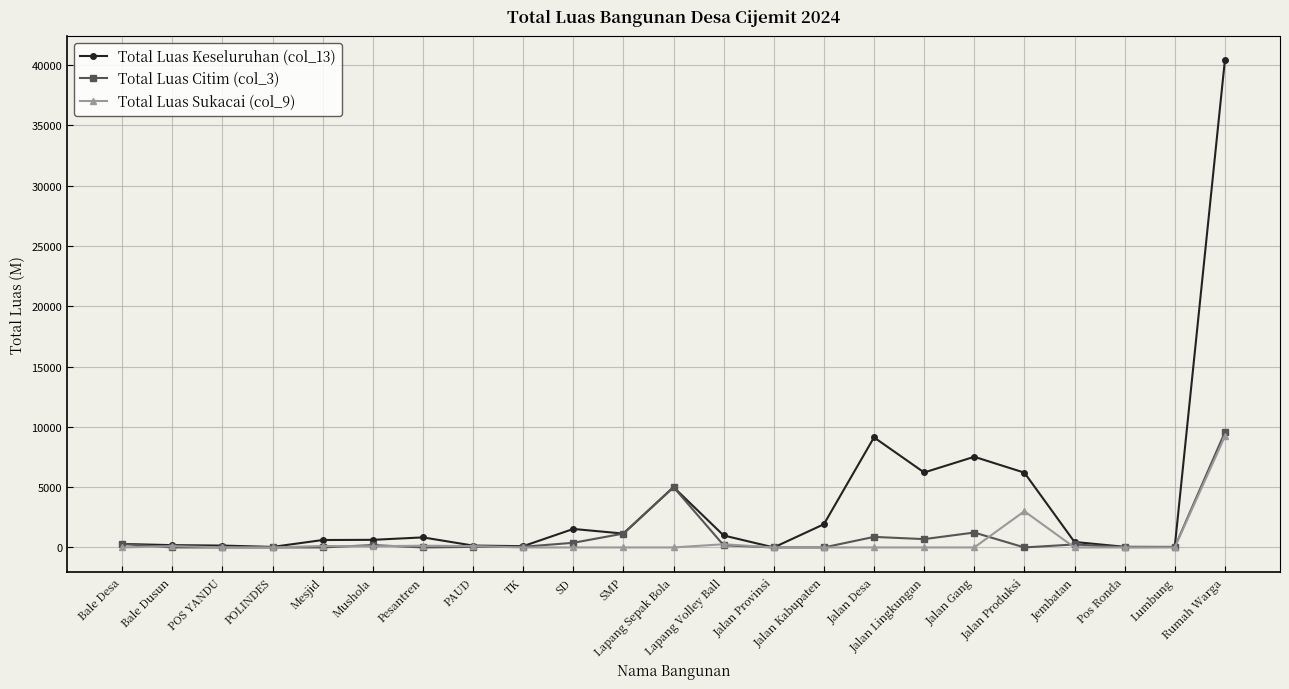

Which series has the largest total across all categories?

Total Luas Keseluruhan (col_13)